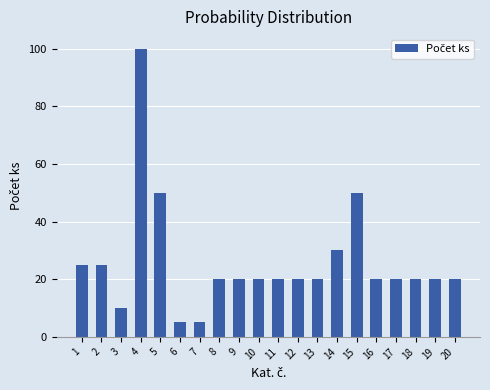

Reading left to right, list all the values displayed in this chart.

25	25	10	100	50	5	5	20	20	20	20	20	20	30	50	20	20	20	20	20